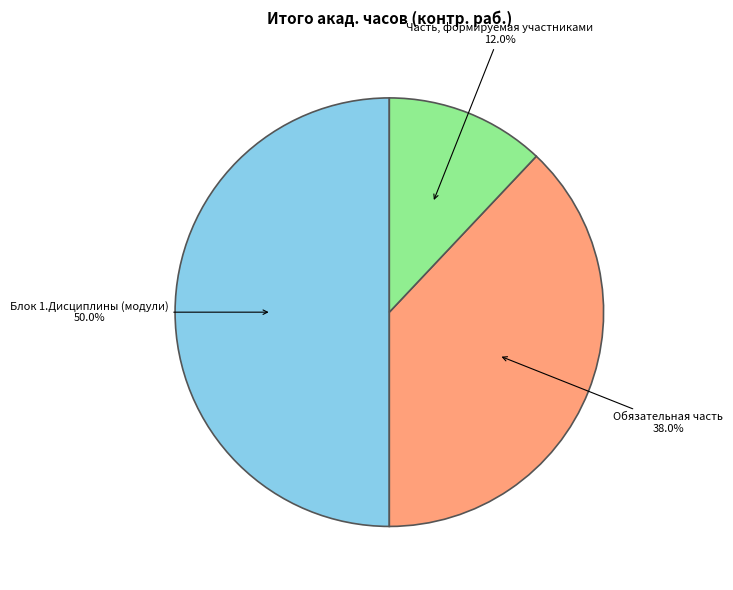

To the nearest percent, what is the average slice percentage?

33%